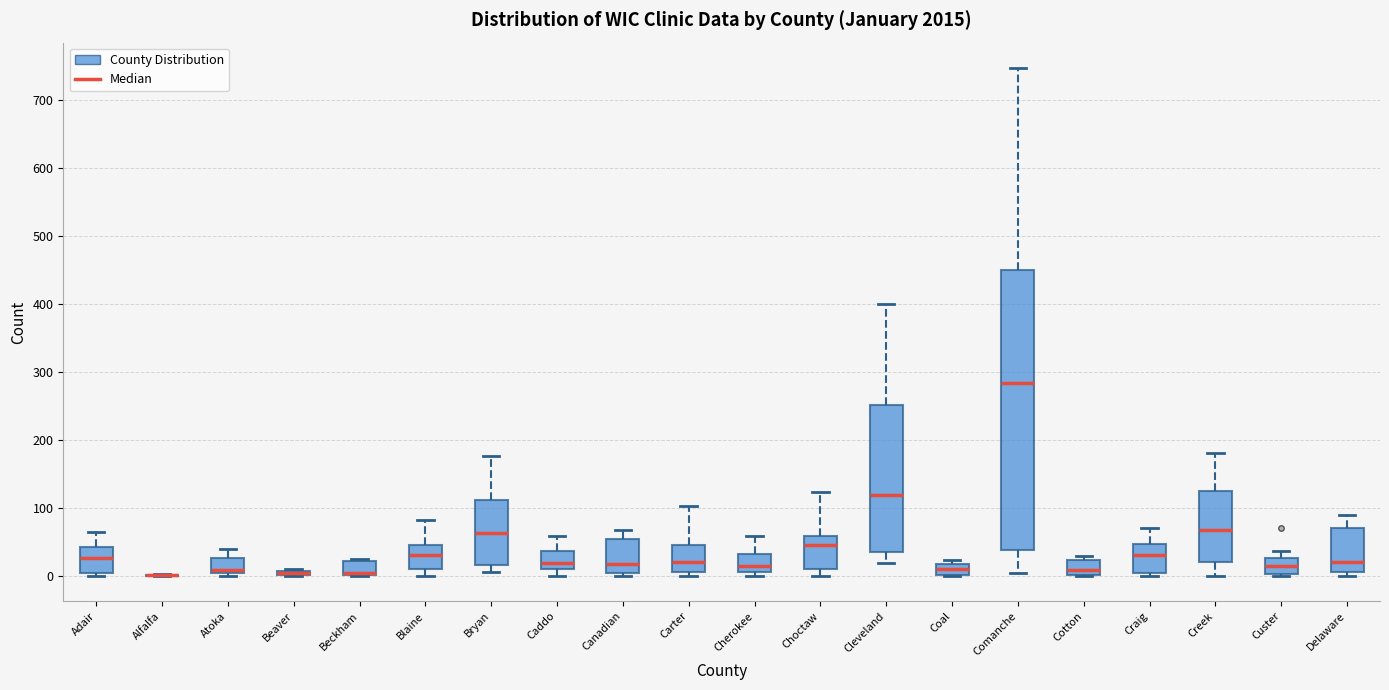

Which box is the tallest, from its lower edge to its upper edge?

Comanche